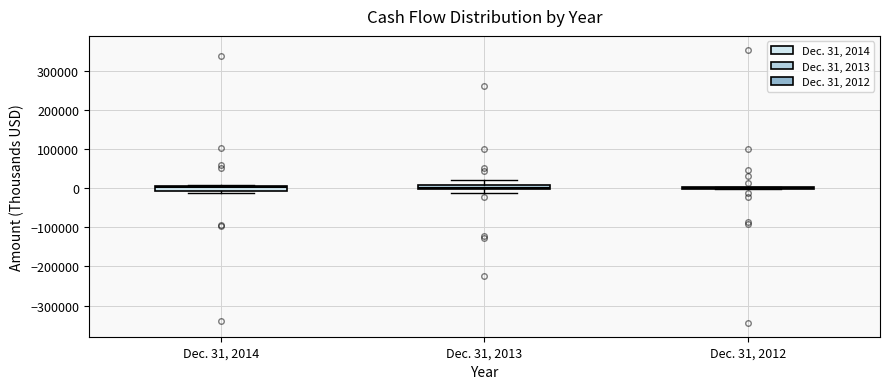

Where does the median line of the box for Dec. 31, 2014 sit on the y-axis? The values are not printed on the chart, so give them approximately, as read against the axis.

0